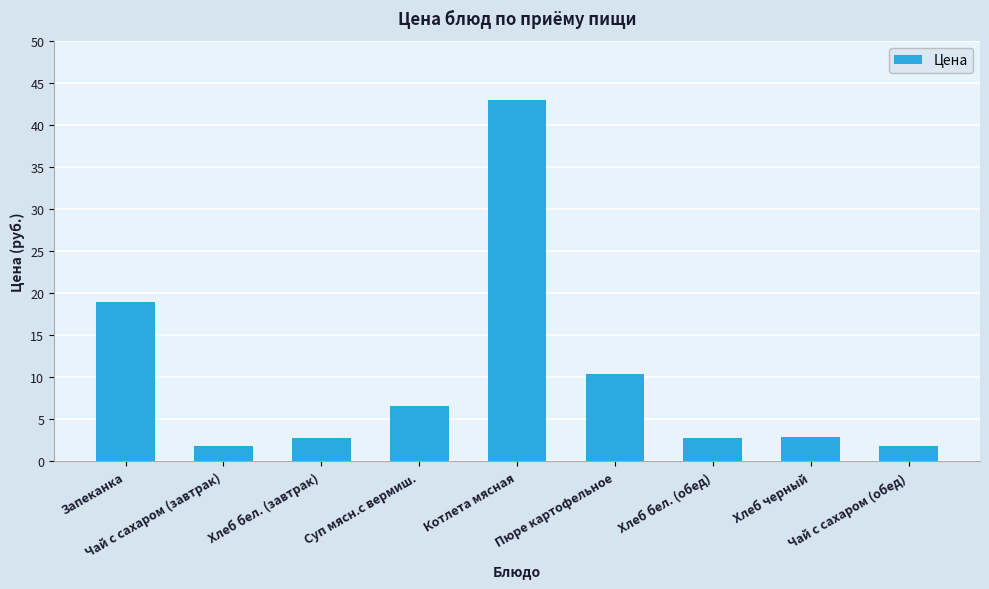

What is the average value?

10.1